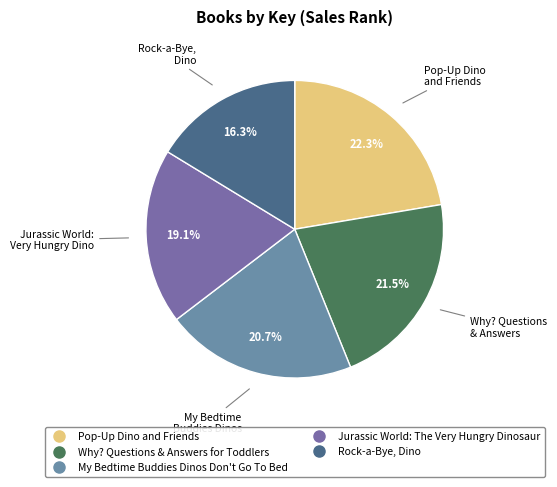

The Pop-Up Dino and Friends slice represents 14% of the pie. True or false?

False